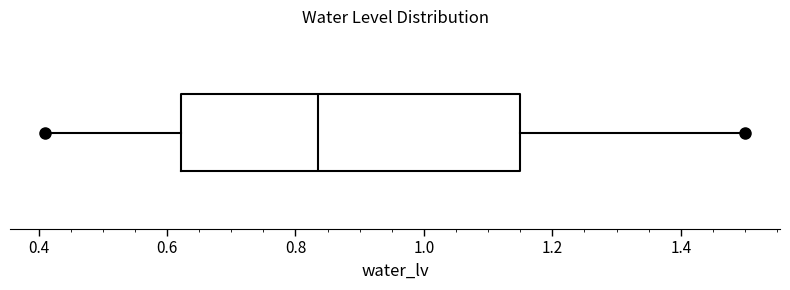

Read this box plot against the x-axis: the position of the median line, the range covered by the box, and the ends of both whiskers. The values are not printed on the chart, so give them approximately, as read against the axis.

median 0.84, box 0.62 to 1.16, whiskers 0.42 to 1.50